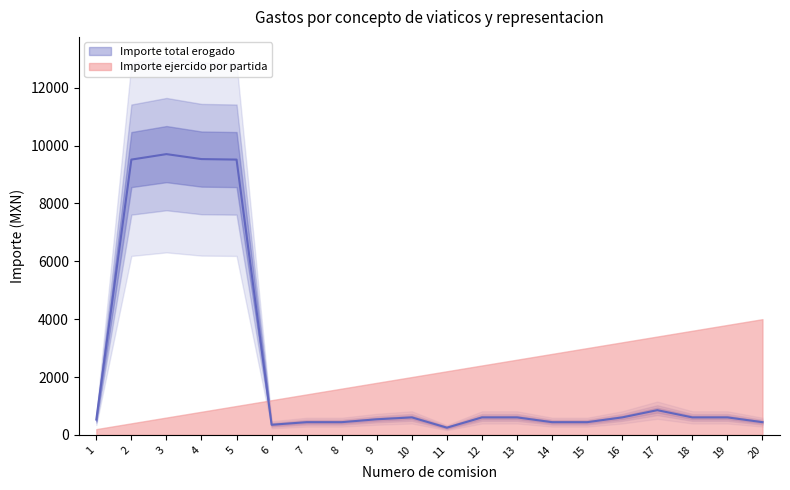

True or false: Importe no erogado and Importe total erogado intersect in this chart.

False